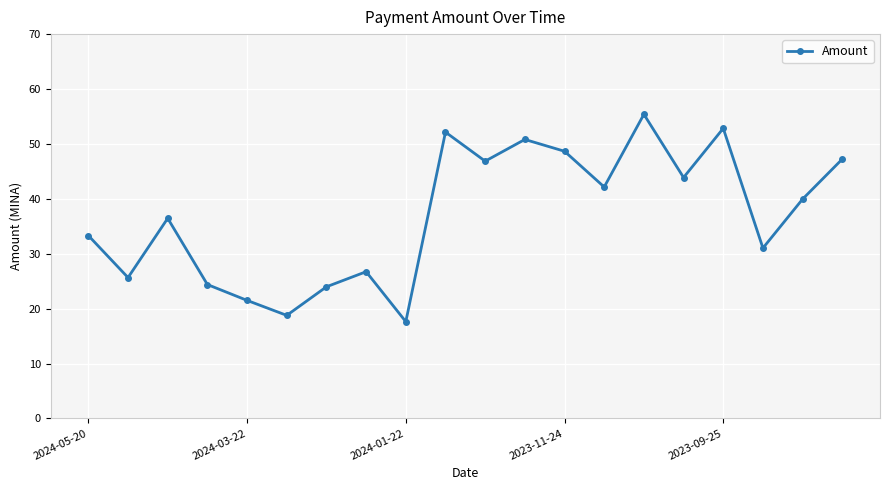

How many interior local peaks (higher than both neighbors) does the data have?

6